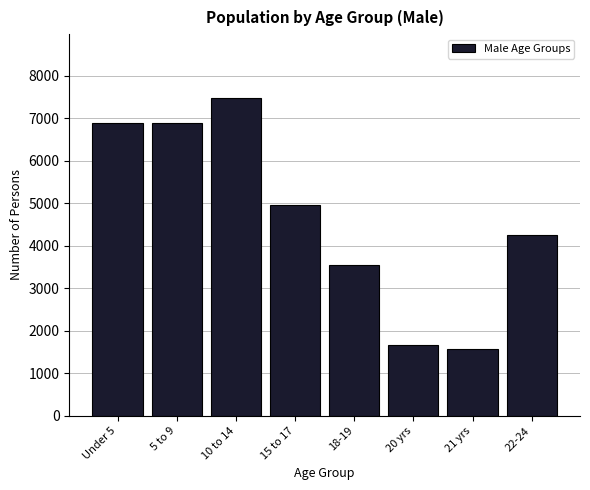

What is the label of the 5th bar from the left?

18-19